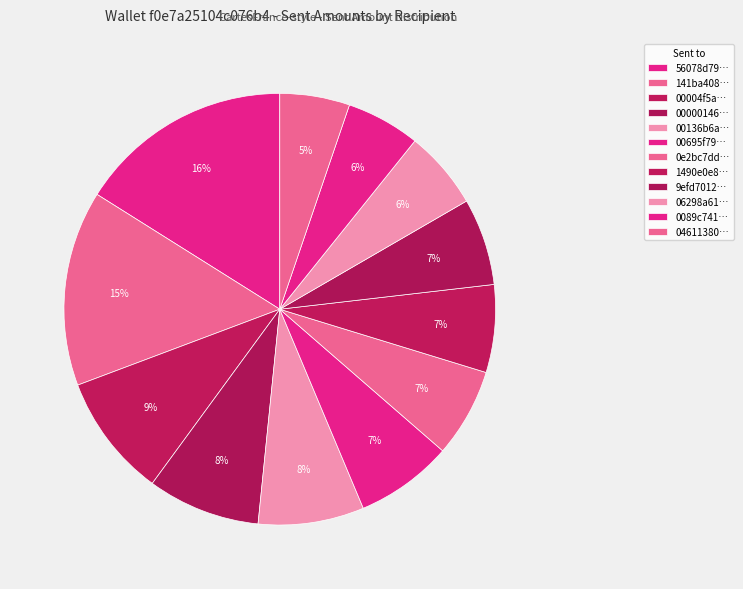

How many segments does this pie chart have?

12